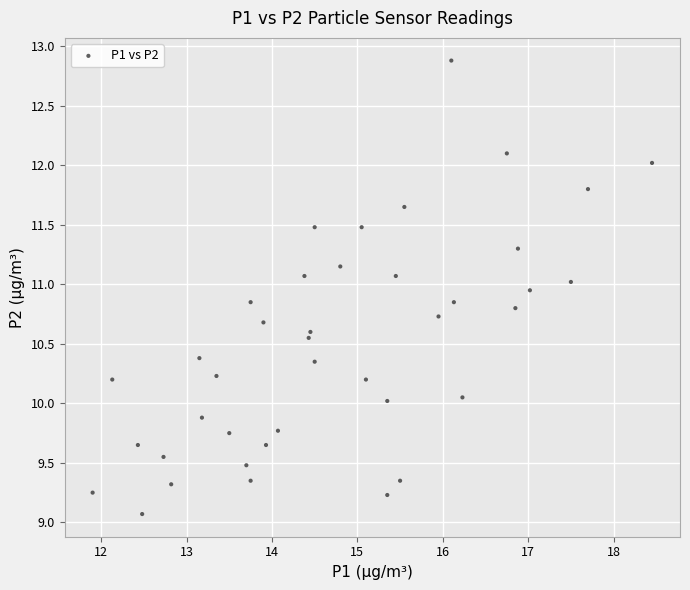

What is the range of X values (max minus min)?

6.5